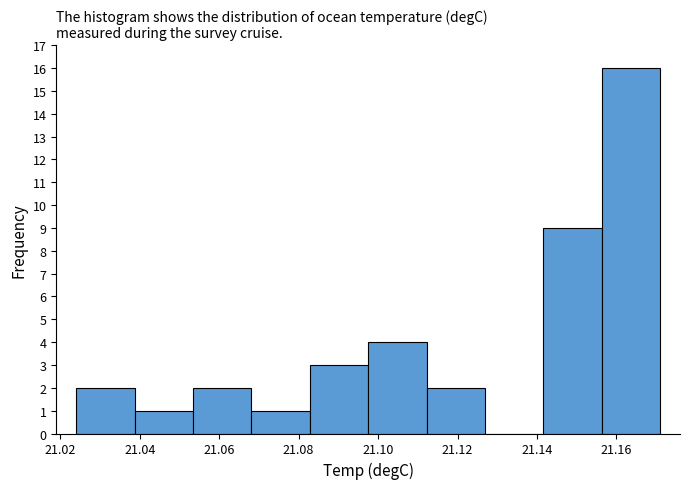

Reading left to right, list every bar in this chart as the range it spans on the x-axis followed by its height. Neither the bar edges nor the heights are printed on the chart, so give them approximately, as read against the axes.

21.024 to 21.038: 2
21.038 to 21.054: 1
21.054 to 21.068: 2
21.068 to 21.082: 1
21.082 to 21.098: 3
21.098 to 21.112: 4
21.112 to 21.126: 2
21.126 to 21.142: 0
21.142 to 21.156: 9
21.156 to 21.172: 16